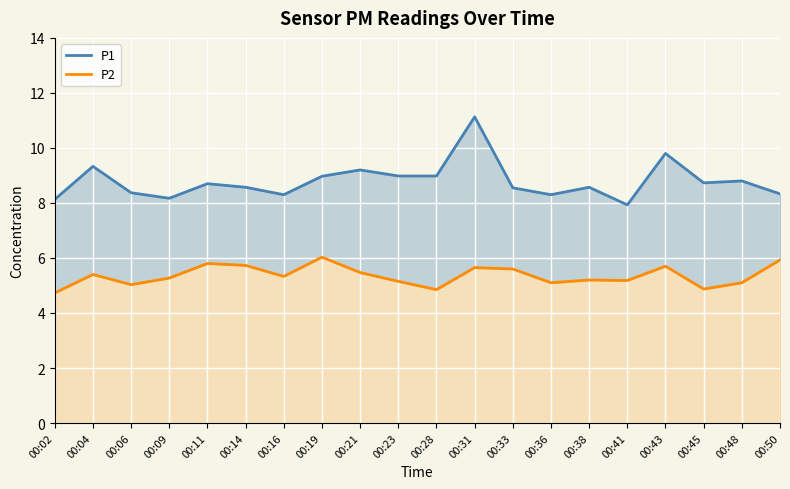

Where is the first local maximum for P1?

00:04